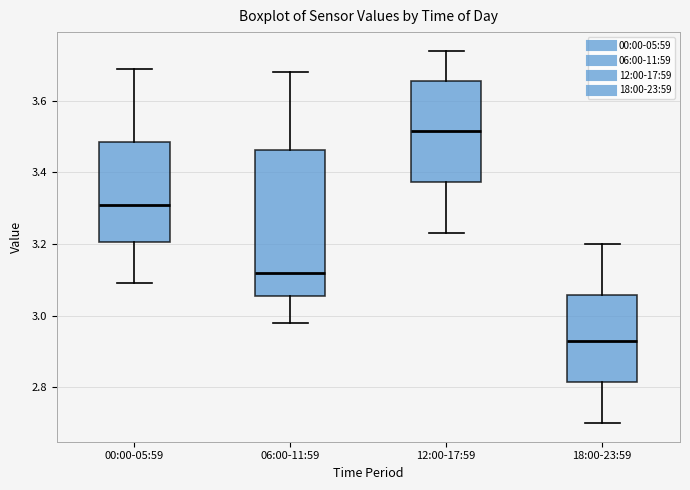

Reading left to right, transcribe this box plot: for each box, give where its median line is, the range the box spans, and where its two whiskers end, as read against the y-axis. The values are not printed on the chart, so give them approximately, as read against the axis.

00:00-05:59: median 3.32, box 3.20 to 3.48, whiskers 3.10 to 3.70
06:00-11:59: median 3.12, box 3.06 to 3.46, whiskers 2.98 to 3.68
12:00-17:59: median 3.52, box 3.38 to 3.66, whiskers 3.24 to 3.74
18:00-23:59: median 2.94, box 2.82 to 3.06, whiskers 2.70 to 3.20